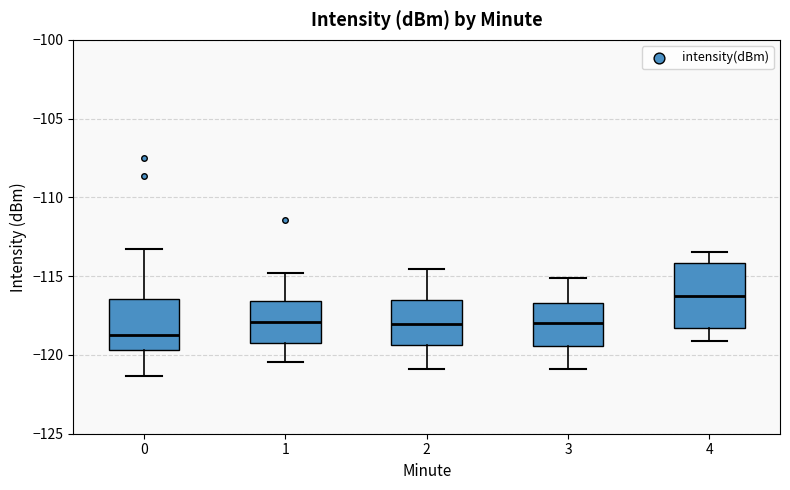

Reading left to right, read every box against the y-axis: the position of its median line, the range the box covers, and the ends of its whiskers. The values are not printed on the chart, so give them approximately, as read against the axis.

0: median -118.5, box -119.5 to -116.5, whiskers -121.5 to -113.5
1: median -118.0, box -119.0 to -116.5, whiskers -120.5 to -115.0
2: median -118.0, box -119.5 to -116.5, whiskers -121.0 to -114.5
3: median -118.0, box -119.5 to -116.5, whiskers -121.0 to -115.0
4: median -116.5, box -118.5 to -114.0, whiskers -119.0 to -113.5